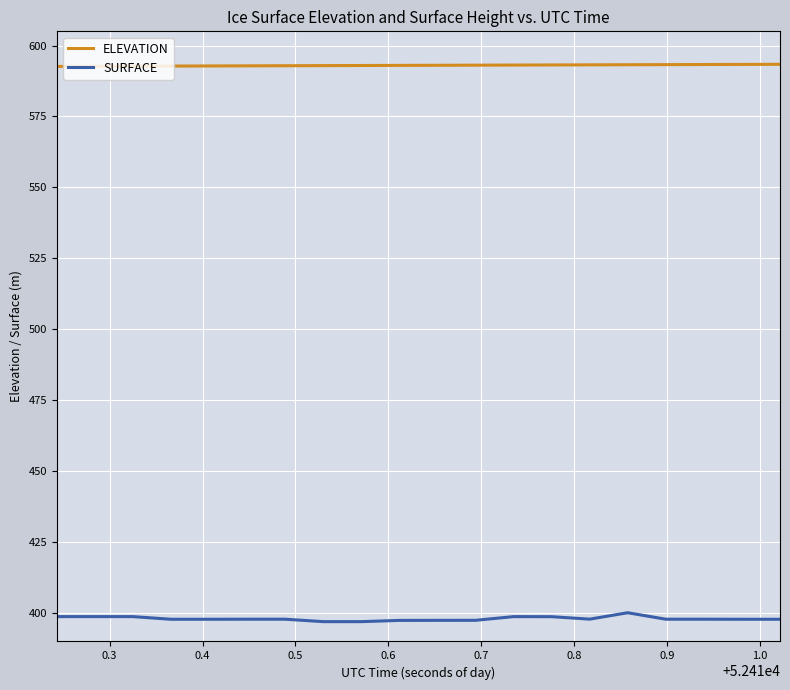

Which series has the largest range (max minus min)?

SURFACE